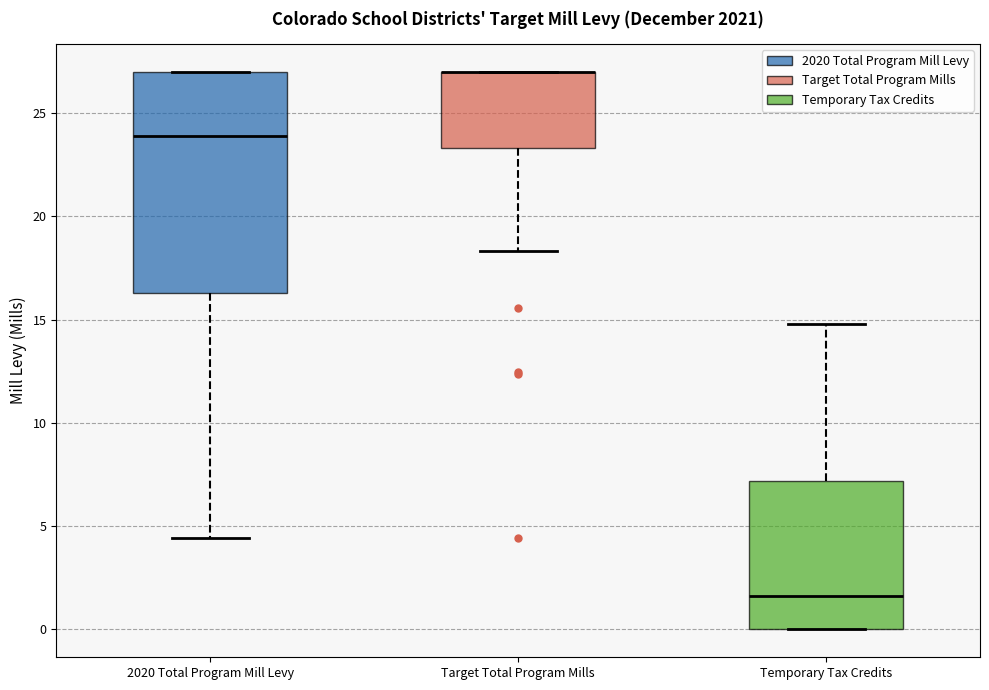

Reading left to right, transcribe this box plot: for each box, give where its median line is, the range the box spans, and where its two whiskers end, as read against the y-axis. The values are not printed on the chart, so give them approximately, as read against the axis.

2020 Total Program Mill Levy: median 24.0, box 16.5 to 27.0, whiskers 4.5 to 27.0
Target Total Program Mills: median 27.0 (drawn on the box's upper edge), box 23.5 to 27.0, whiskers 18.5 to 27.0
Temporary Tax Credits: median 1.5, box 0.0 to 7.0, whiskers 0.0 to 15.0